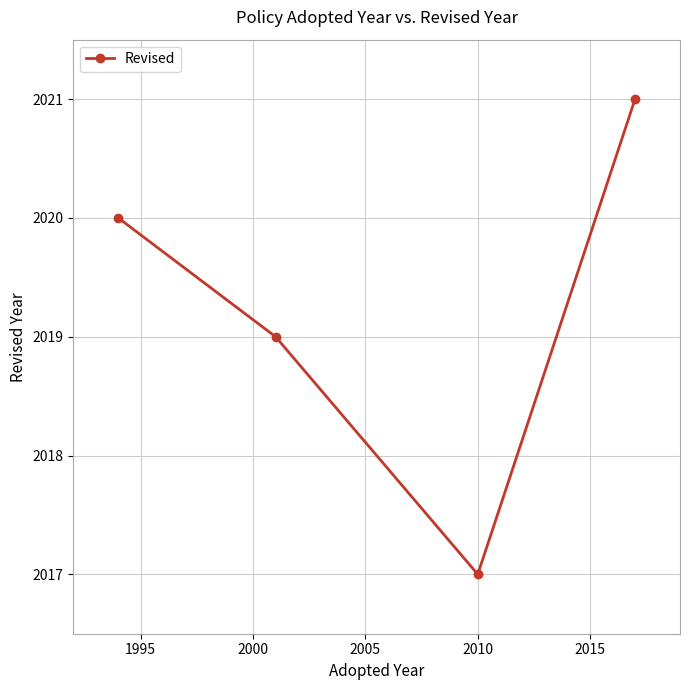

What is the difference between the maximum and minimum values?

4